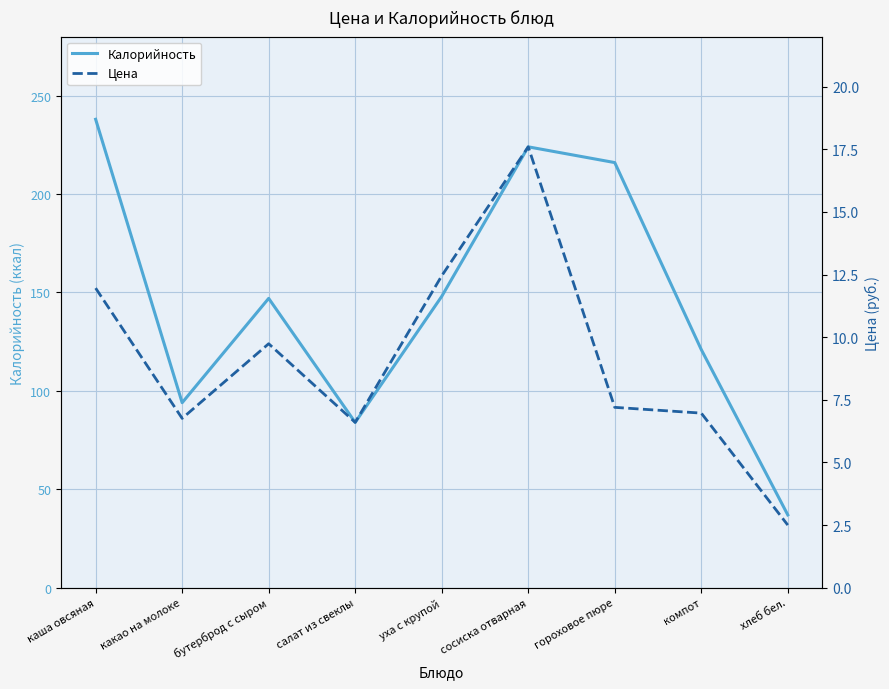

What is the sum of the Цена values at компот and сосиска отварная?

24.6